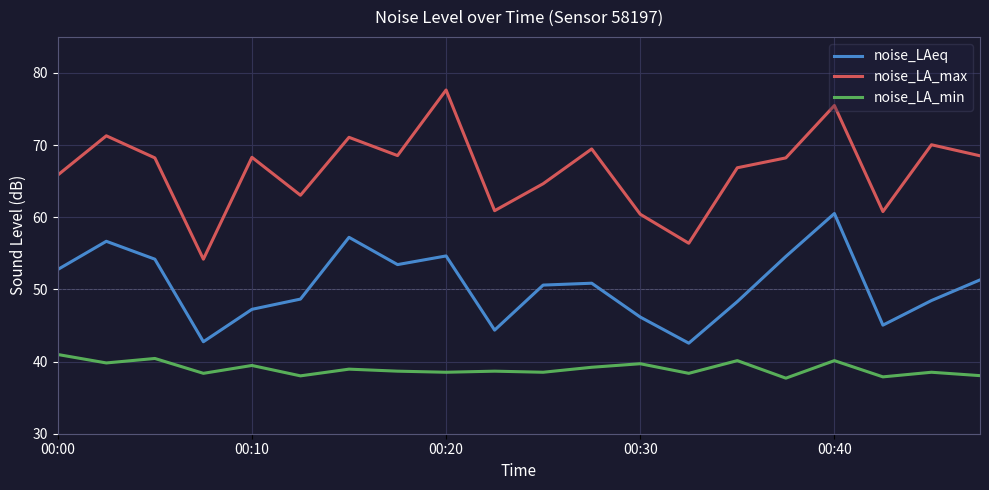

List the series in order of their peak value, lowest first.

noise_LA_min, noise_LAeq, noise_LA_max